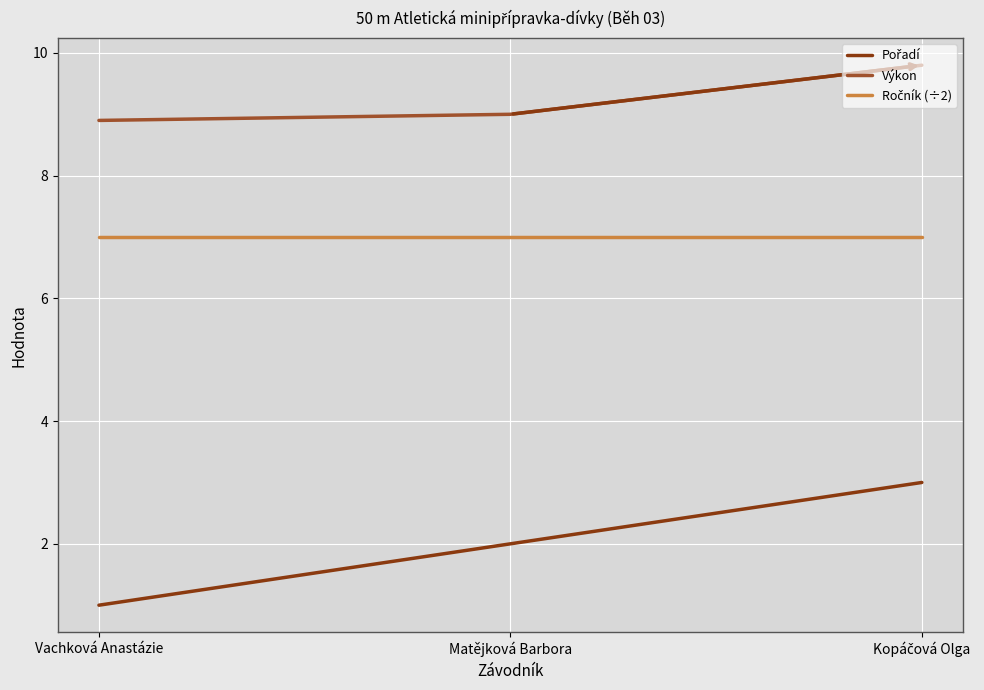

What value does the Výkon series have at Matějková Barbora?

9.0